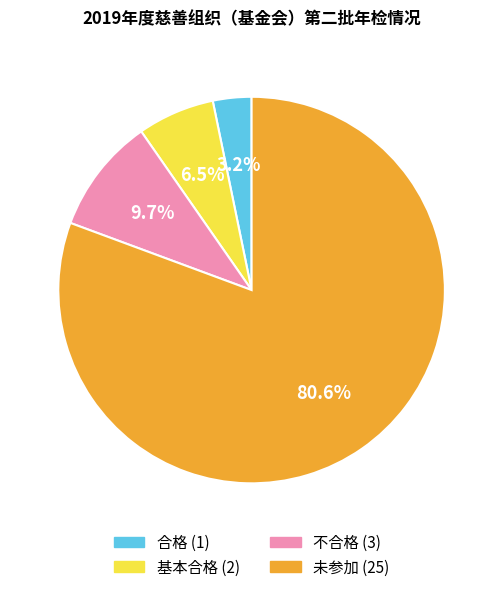

Is it true that 不合格 is 10% of the pie?

True